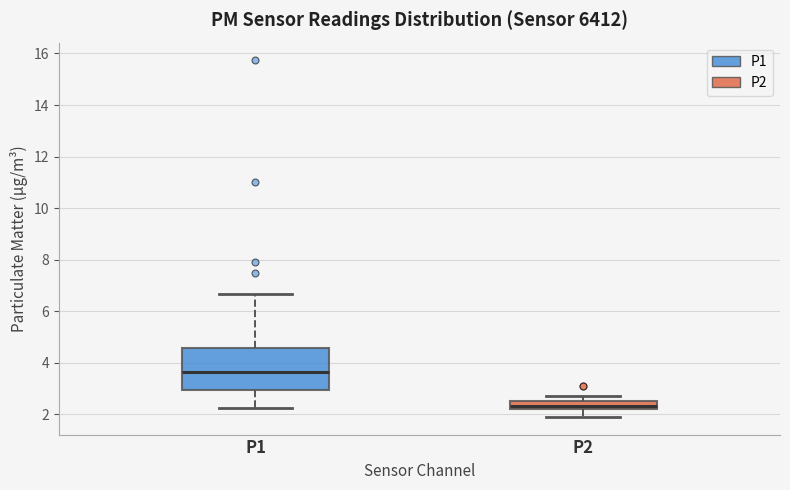

Comparing the boxes themselves (not the whiskers), which one is the tallest?

P1